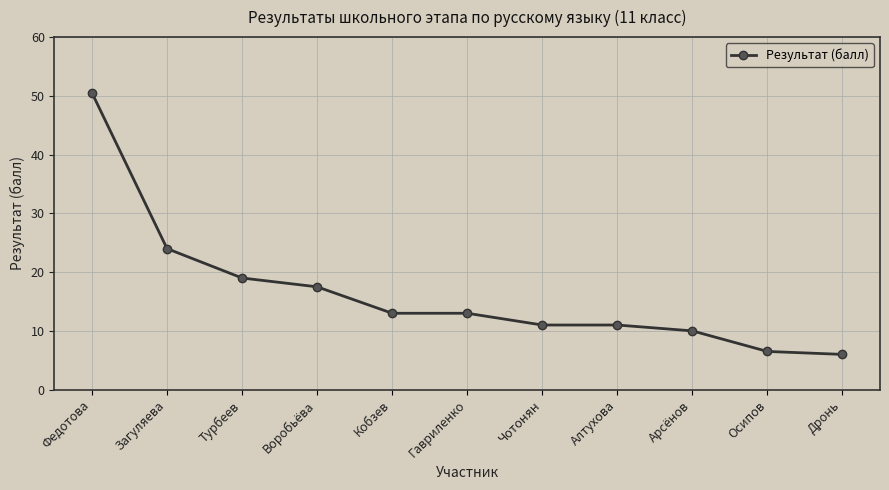

Approximately how many times larger is the value at Дронь compared to Турбеев?

0.3